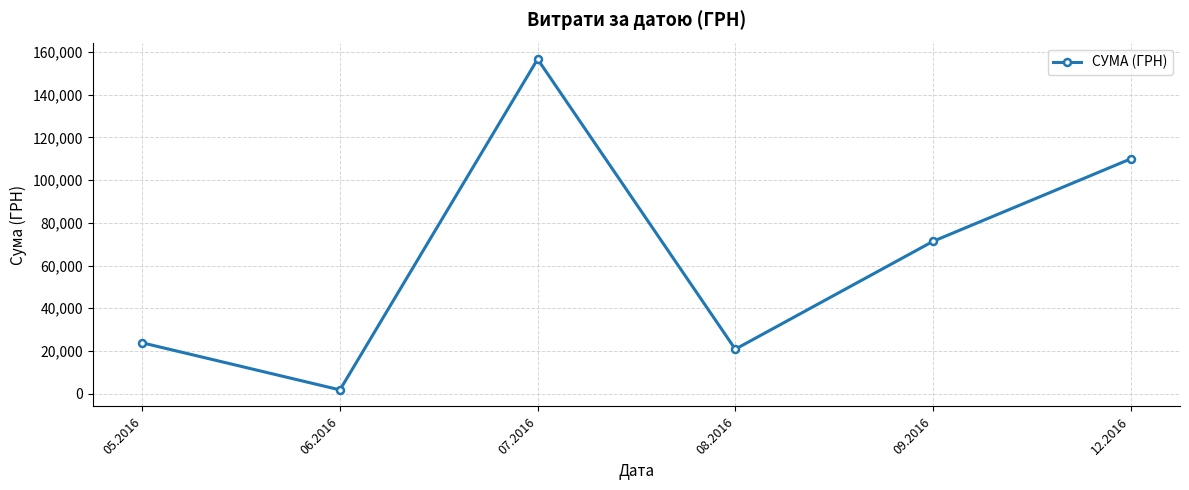

Reading left to right, transcribe all the data shown in this chart.

23794.2	1735.0	156699.6	20806.7	71317.2	109956.0